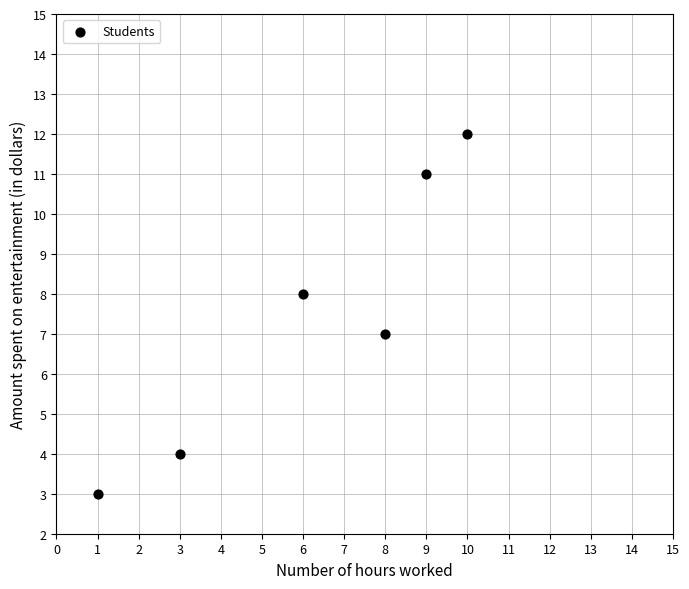

What is the average X value?

6